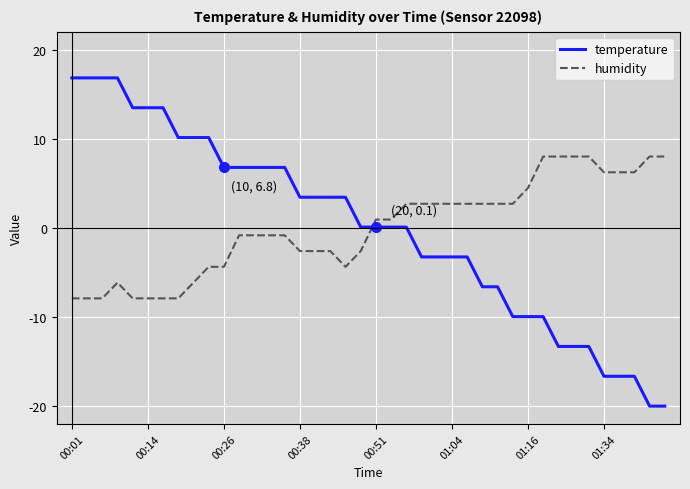

What is the difference between the maximum and minimum values in the humidity series?

15.9